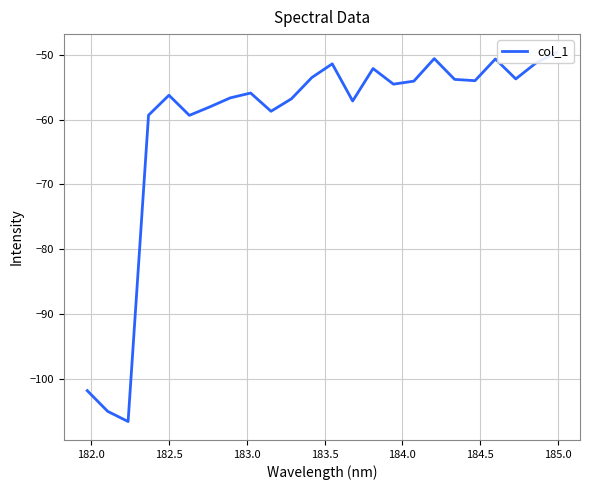

What is the smallest value displayed?

-106.5